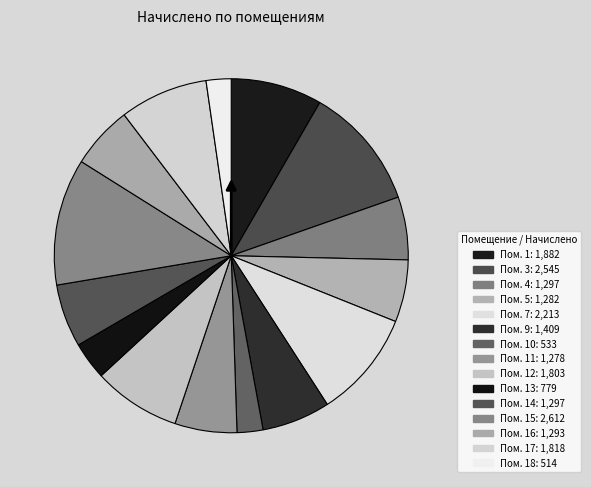

How many slices are in this pie chart?

15